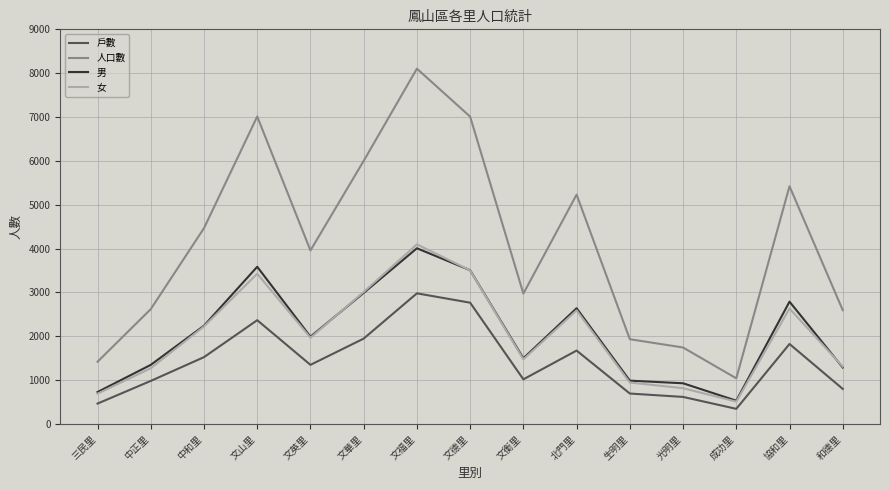

How many values in the 戶數 series are below 1348?

7